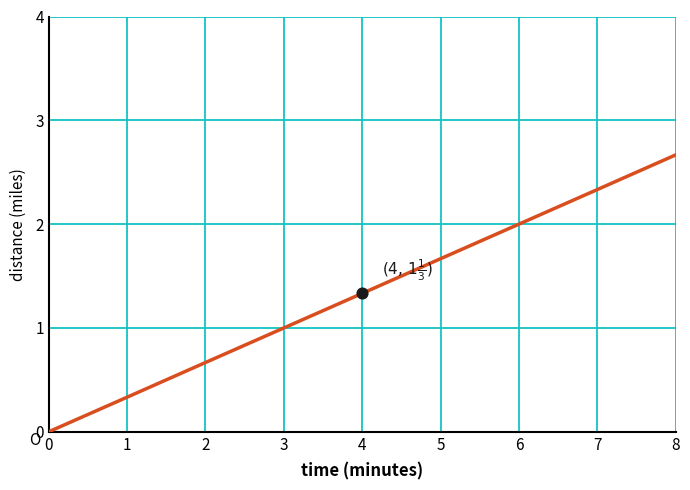

Approximately how many times larger is the value at 7 compared to 6?

1.2